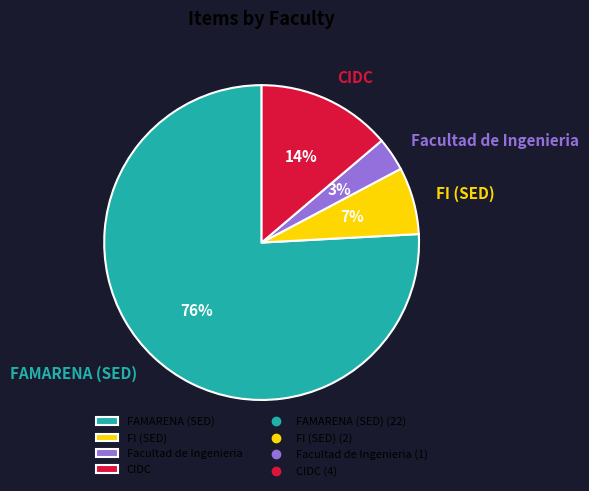

Between FI (SED) and Facultad de Ingenieria, which is larger?

FI (SED)